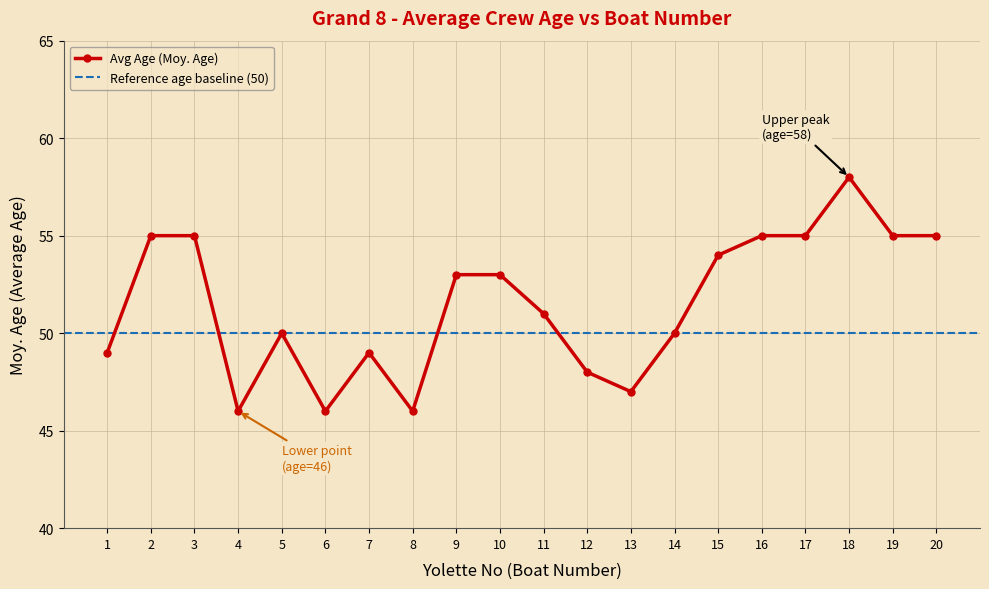

Reading left to right, extract all data points from this chart.

49	55	55	46	50	46	49	46	53	53	51	48	47	50	54	55	55	58	55	55